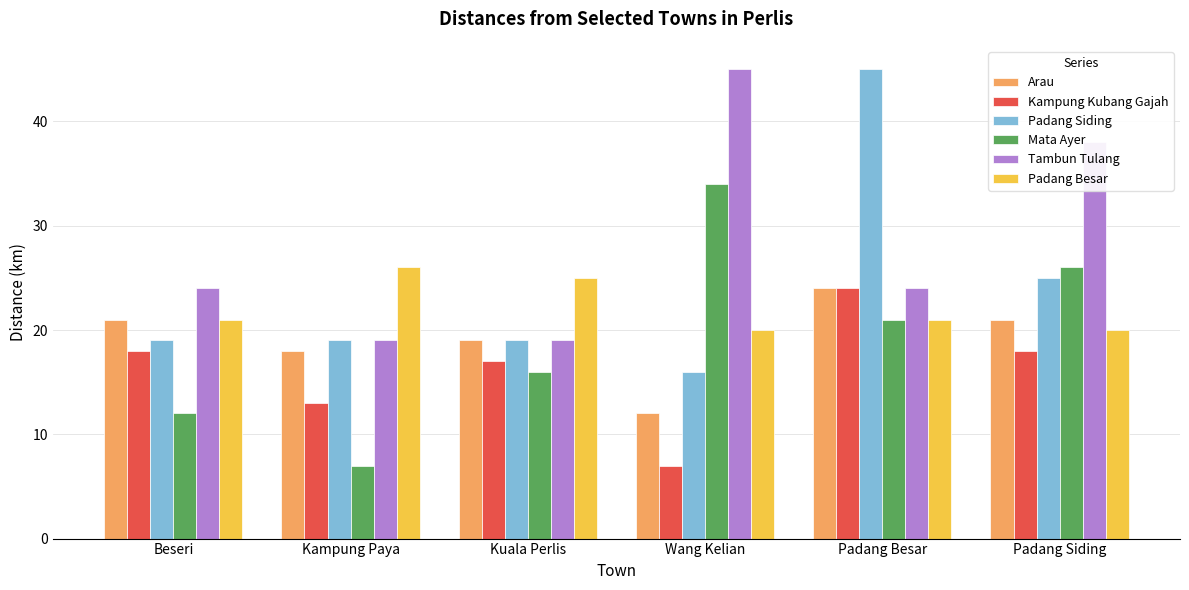

Reading left to right, list all the values displayed in this chart.

Arau: Beseri=21	Kampung Paya=18	Kuala Perlis=19	Wang Kelian=12	Padang Besar=24	Padang Siding=21
Kampung Kubang Gajah: Beseri=18	Kampung Paya=13	Kuala Perlis=17	Wang Kelian=7	Padang Besar=24	Padang Siding=18
Padang Siding: Beseri=19	Kampung Paya=19	Kuala Perlis=19	Wang Kelian=16	Padang Besar=45	Padang Siding=25
Mata Ayer: Beseri=12	Kampung Paya=7	Kuala Perlis=16	Wang Kelian=34	Padang Besar=21	Padang Siding=26
Tambun Tulang: Beseri=24	Kampung Paya=19	Kuala Perlis=19	Wang Kelian=45	Padang Besar=24	Padang Siding=38
Padang Besar: Beseri=21	Kampung Paya=26	Kuala Perlis=25	Wang Kelian=20	Padang Besar=21	Padang Siding=20